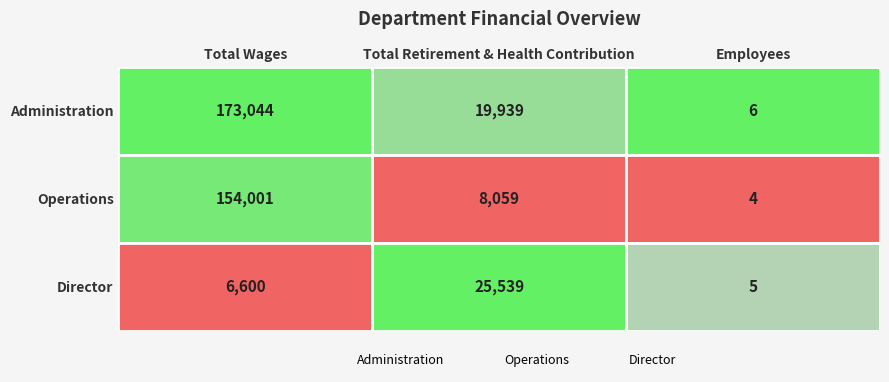

What are all the series names shown in the legend?

Administration, Operations, Director